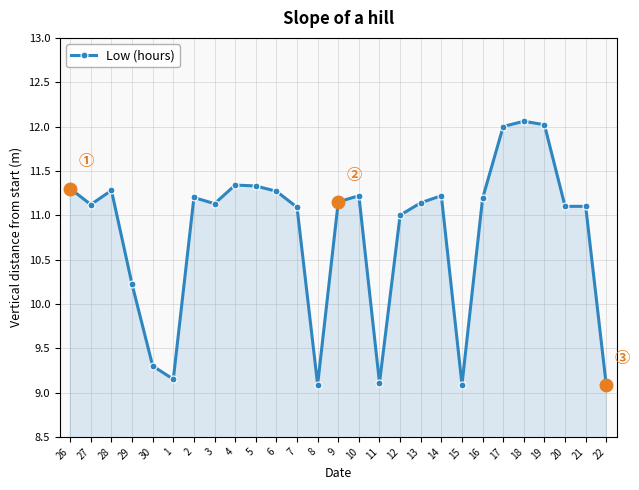

What is the average value?

10.8